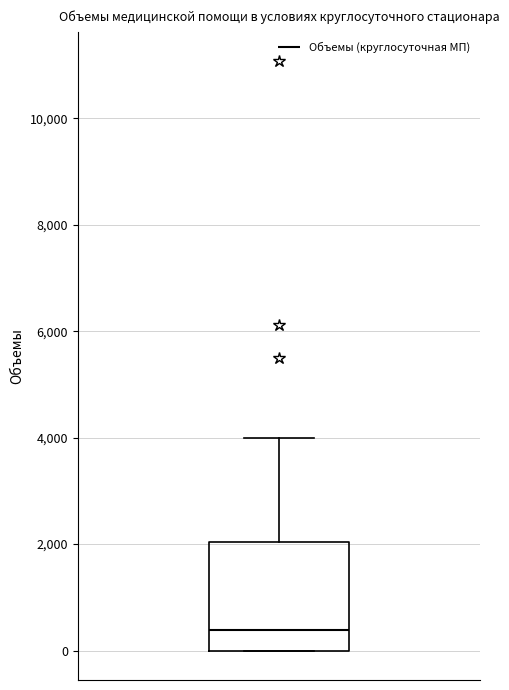

Read this box plot against the y-axis: the position of the median line, the range covered by the box, and the ends of both whiskers. The values are not printed on the chart, so give them approximately, as read against the axis.

median 400, box 0 to 2000, whiskers 0 to 4000